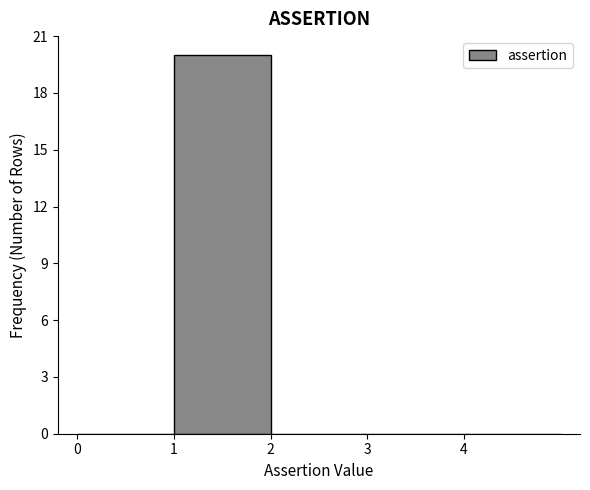

Reading left to right, list every bar in this chart as the range it spans on the x-axis followed by its height. The values are not printed on the chart, so give them approximately, as read against the axis.

0 to 1: 0
1 to 2: 20
2 to 3: 0
3 to 4: 0
4 to 5: 0